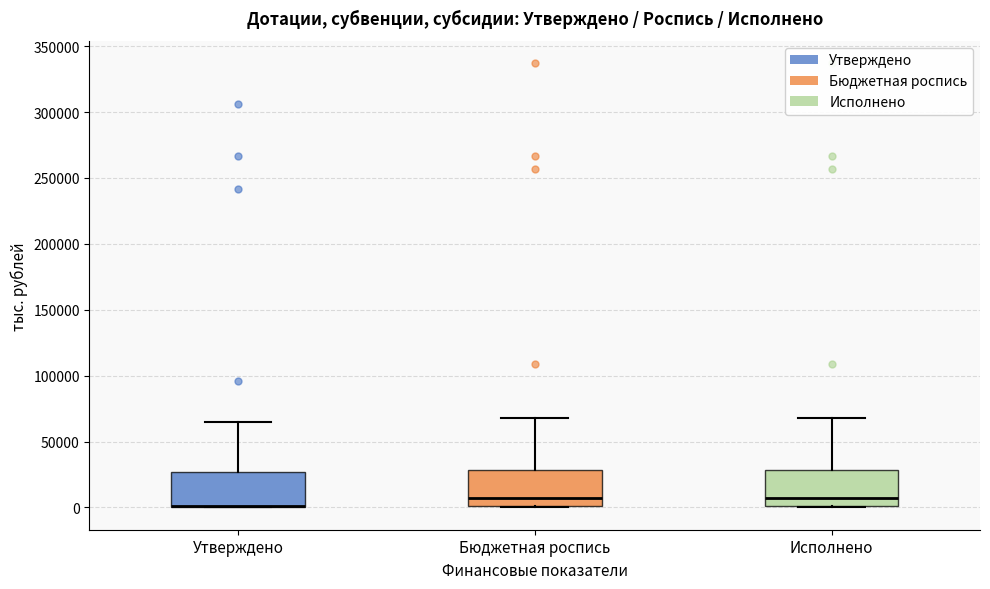

Reading left to right, read every box against the y-axis: the position of its median line, the range the box covers, and the ends of its whiskers. The values are not printed on the chart, so give them approximately, as read against the axis.

Утверждено: median 0 (drawn on the box's lower edge), box 0 to 25000, whiskers 0 to 65000
Бюджетная роспись: median 5000, box 0 to 30000, whiskers 0 to 70000
Исполнено: median 5000, box 0 to 30000, whiskers 0 to 70000